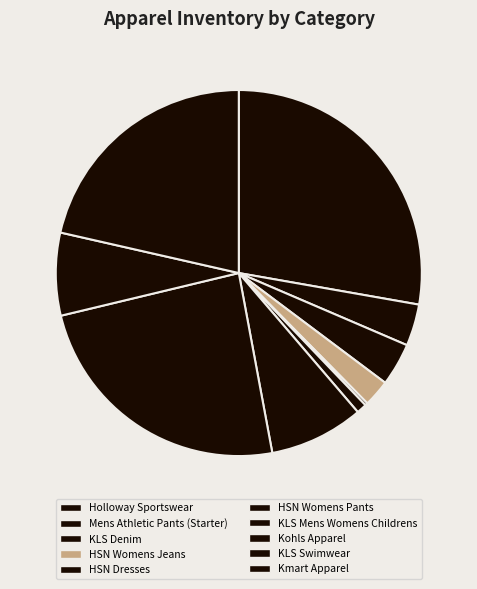

What percentage do Kohls Apparel and Holloway Sportswear together represent?

52.0%